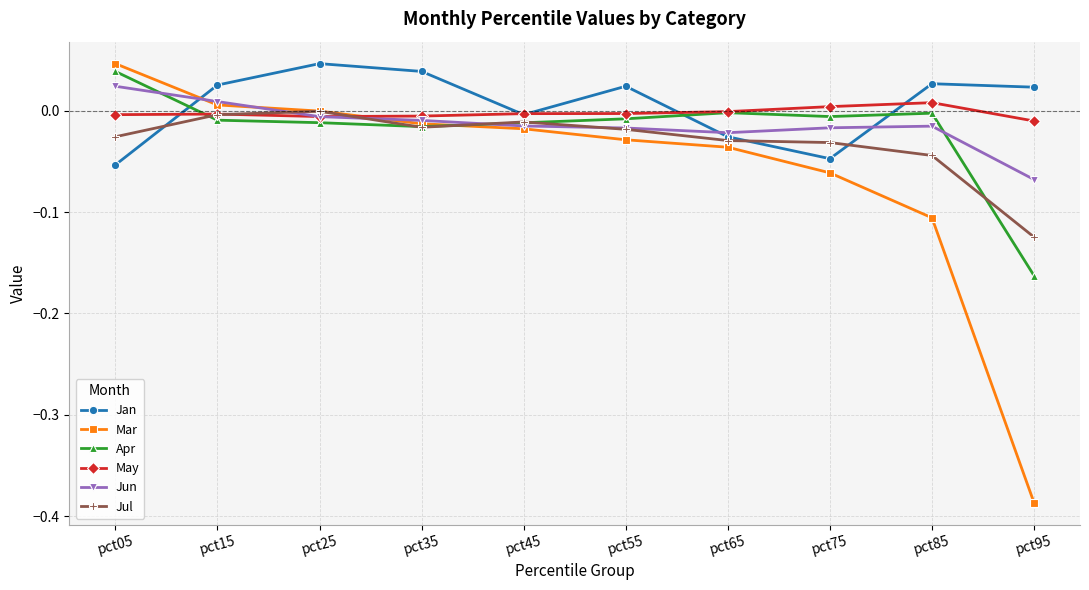

True or false: Jan has more than 0 points higher than both neighbors.

True